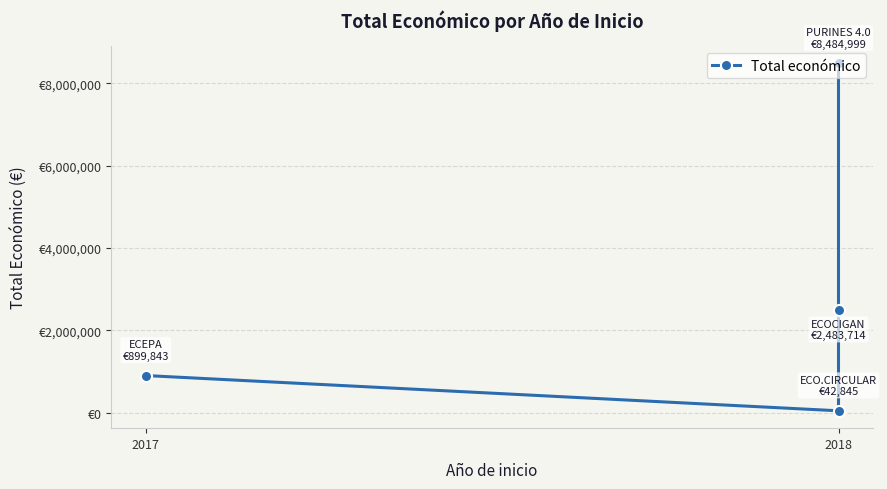

True or false: the data has more than 0 interior local peaks.

False